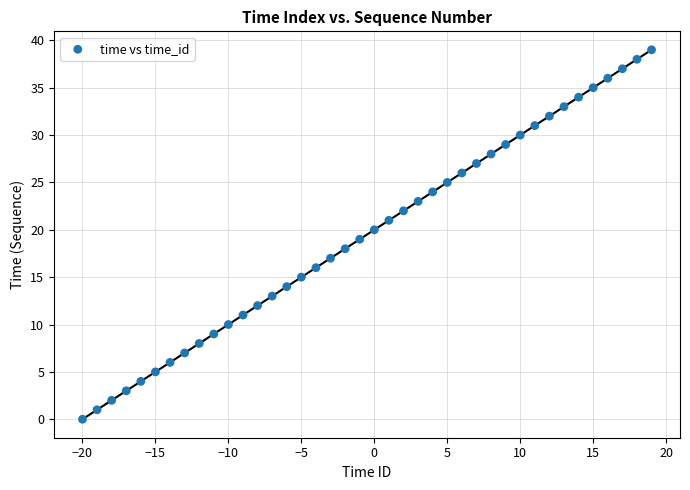

What is the range of Y values (max minus min)?

39